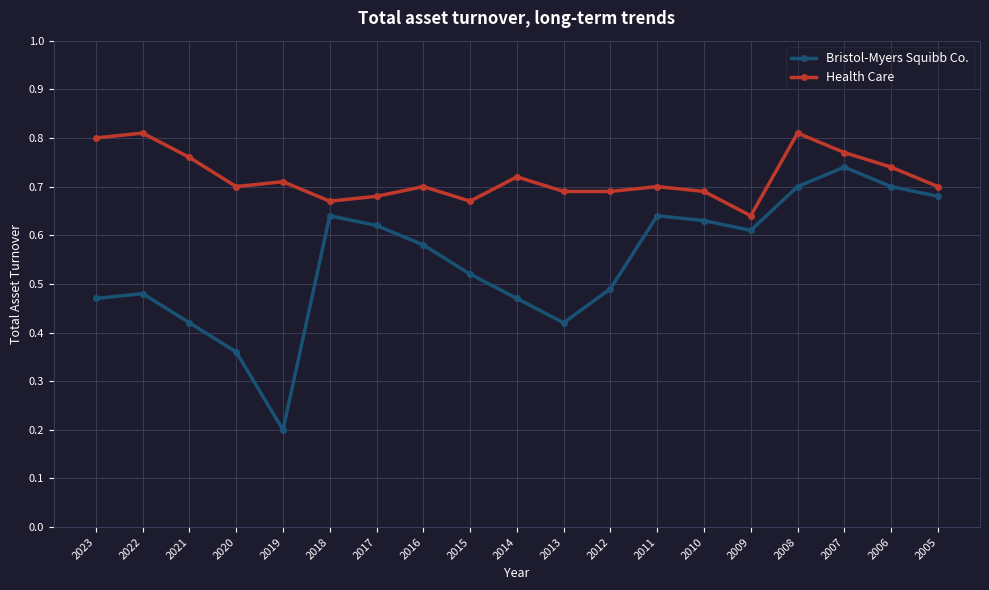

List the series in order of their overall mean, highest first.

Health Care, Bristol-Myers Squibb Co.